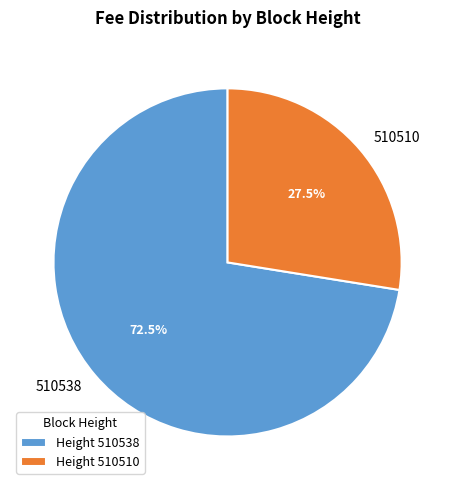

Which category has the smallest portion of the pie?

Height 510510